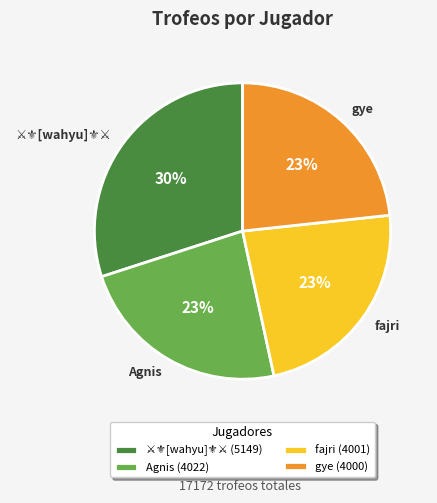

Does Agnis represent more than half of the total?

No